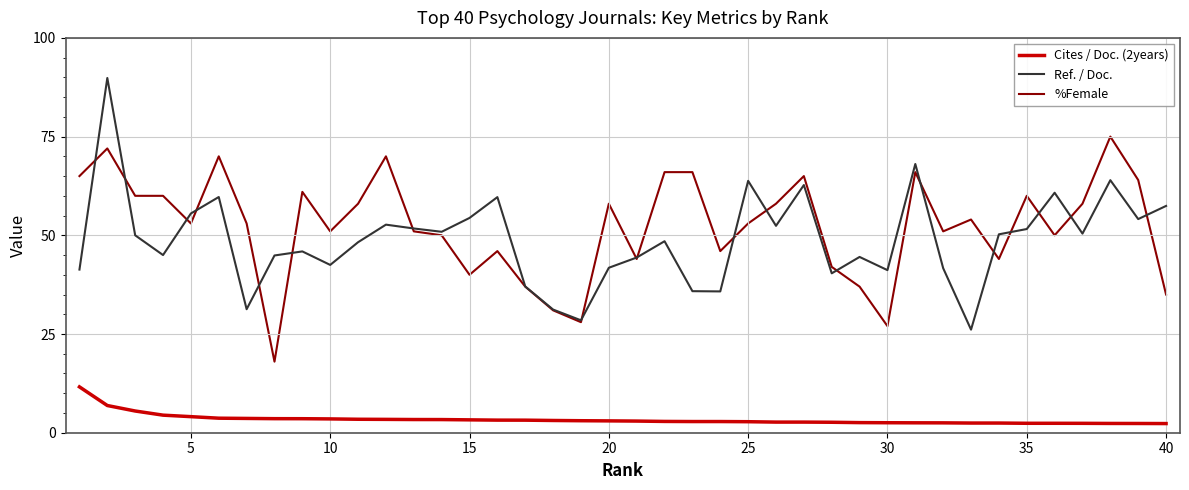

List the series in order of their peak value, lowest first.

Cites / Doc. (2years), %Female, Ref. / Doc.